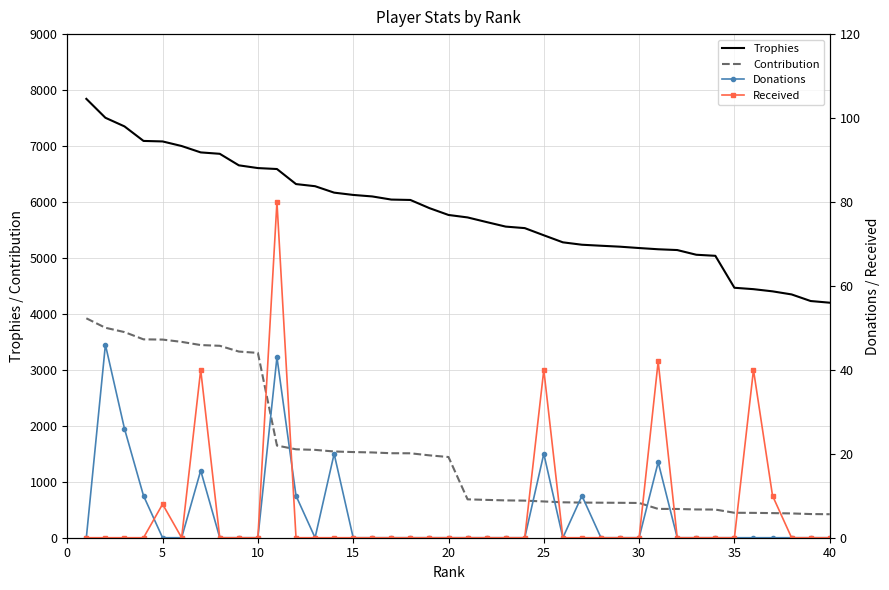

True or false: Trophies and Contribution intersect in this chart.

False